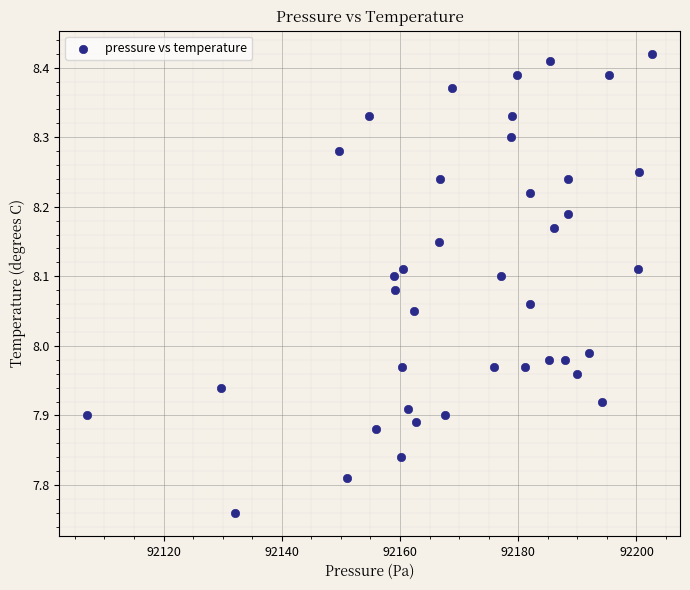

What is the range of X values (max minus min)?

95.5